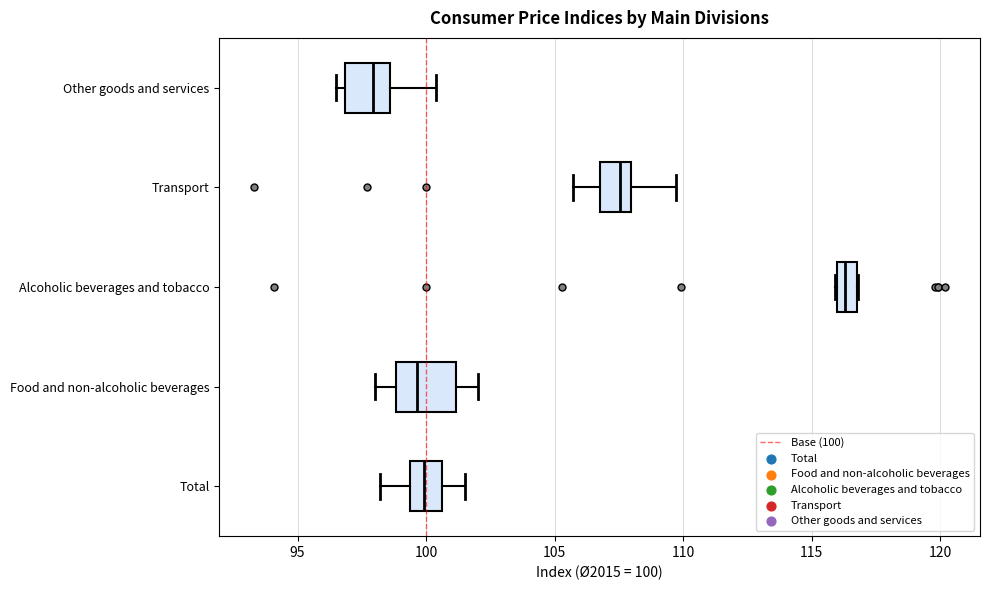

Reading bottom to top, read every box against the x-axis: the position of its median line, the range the box covers, and the ends of its whiskers. The values are not printed on the chart, so give them approximately, as read against the axis.

Total: median 100.0, box 99.5 to 100.5, whiskers 98.0 to 101.5
Food and non-alcoholic beverages: median 99.5, box 99.0 to 101.0, whiskers 98.0 to 102.0
Alcoholic beverages and tobacco: median 116.5, box 116.0 to 117.0, whiskers 116.0 to 117.0
Transport: median 107.5, box 107.0 to 108.0, whiskers 105.5 to 109.5
Other goods and services: median 98.0, box 97.0 to 98.5, whiskers 96.5 to 100.5